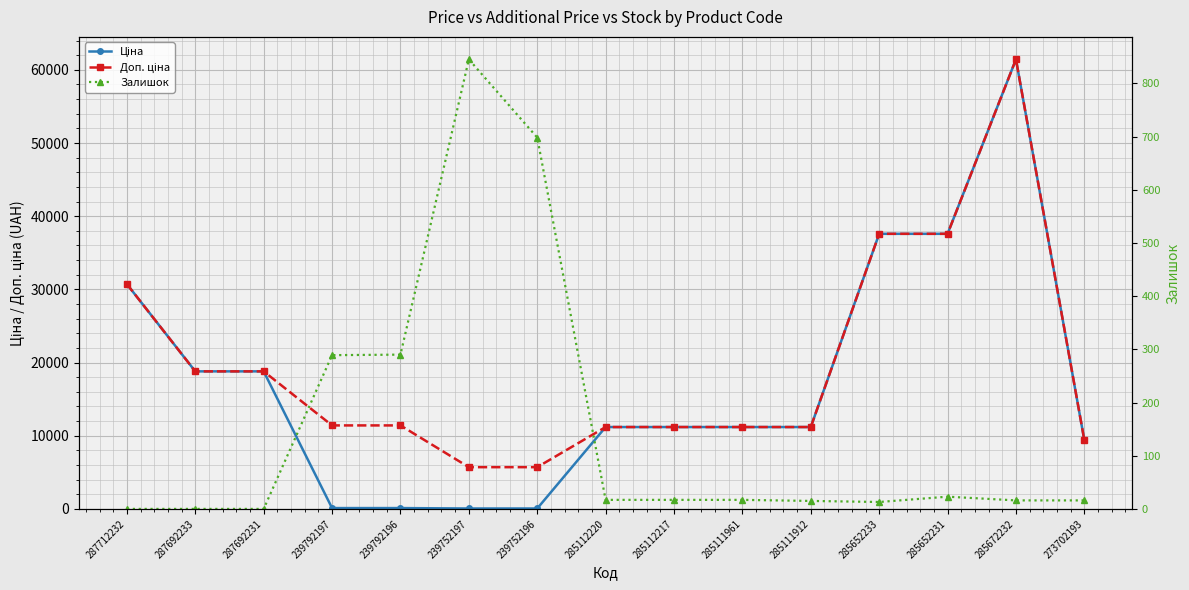

The value of Залишок at 287692231 is 0.0. True or false?

True